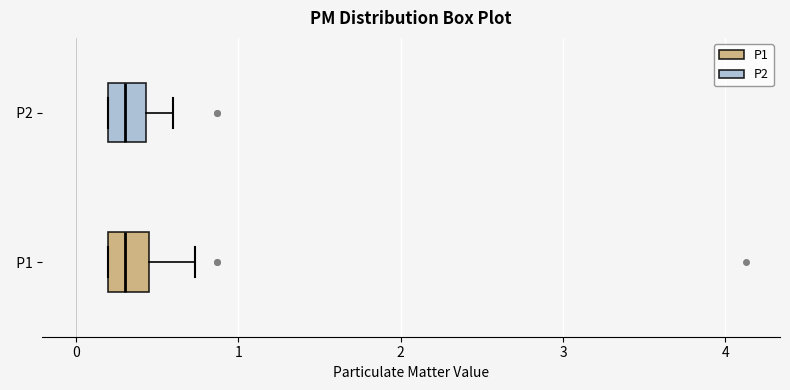

Reading bottom to top, read every box against the x-axis: the position of its median line, the range the box covers, and the ends of its whiskers. The values are not printed on the chart, so give them approximately, as read against the axis.

P1: median 0.3, box 0.2 to 0.4, whiskers 0.2 to 0.7
P2: median 0.3, box 0.2 to 0.4, whiskers 0.2 to 0.6